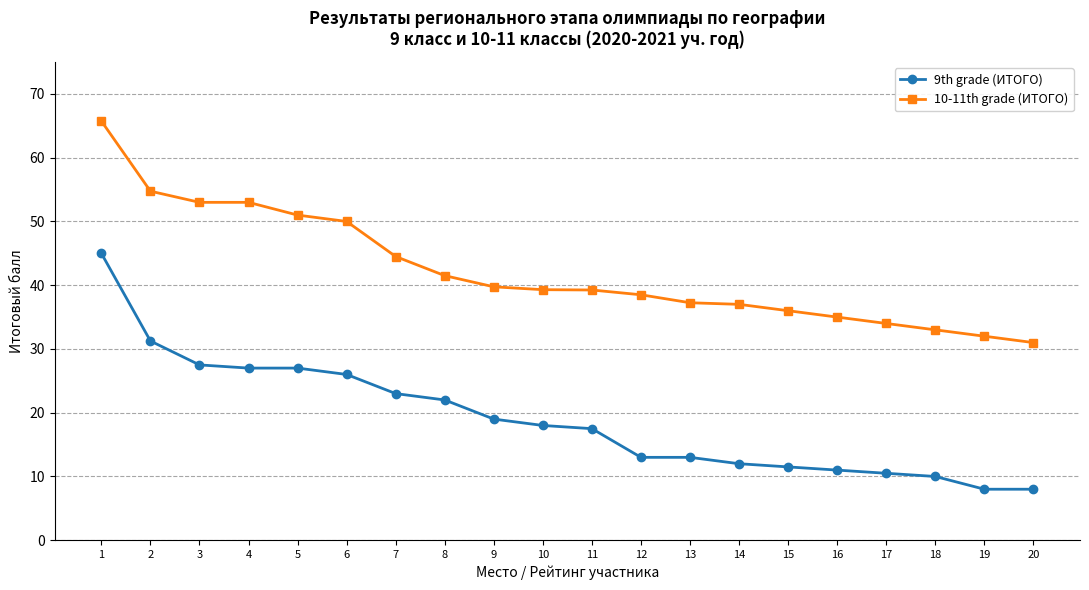

The 9th grade (ИТОГО) series shows 33.7 at 9. True or false?

False